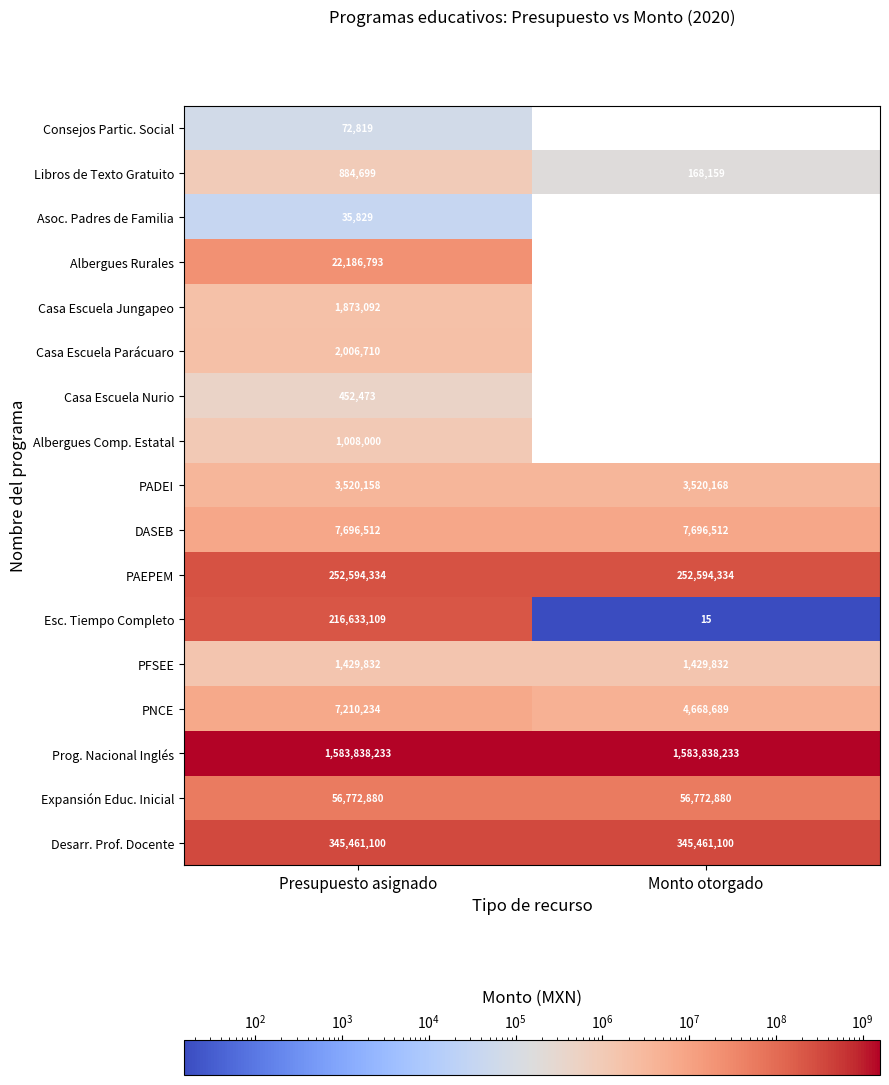

Is it true that Desarr. Prof. Docente equals 345461100 at Monto otorgado?

True